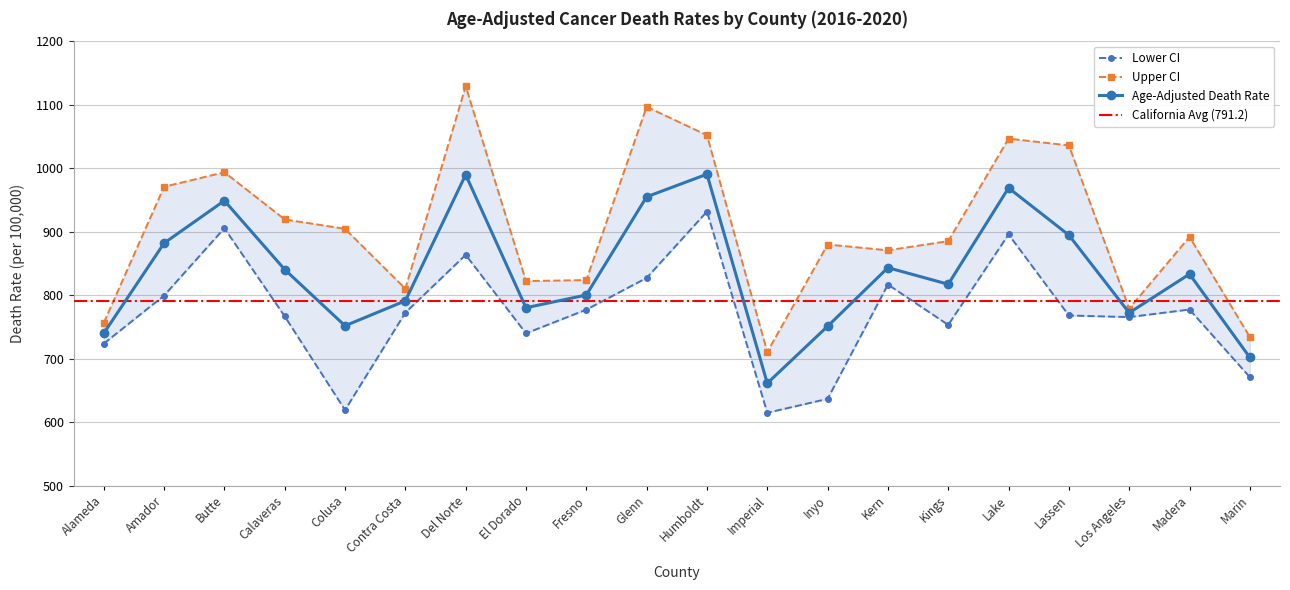

Does the chart have visible grid lines?

Yes